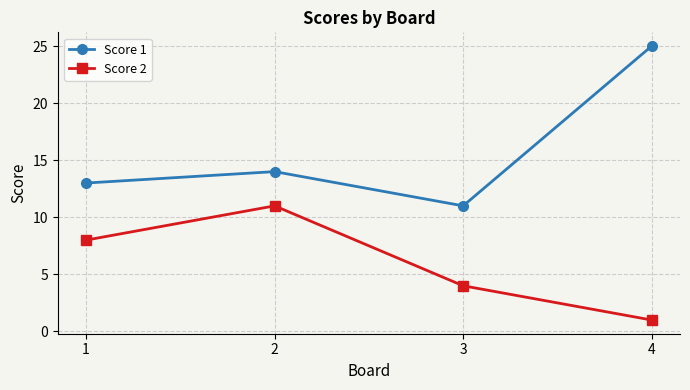

At which category does Score 2 reach its first local peak?

2